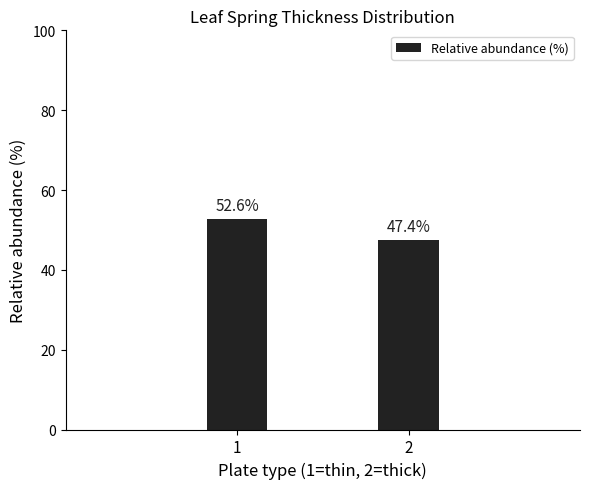

Reading left to right, what are all the values shown in this chart?

1=52.6	2=47.4